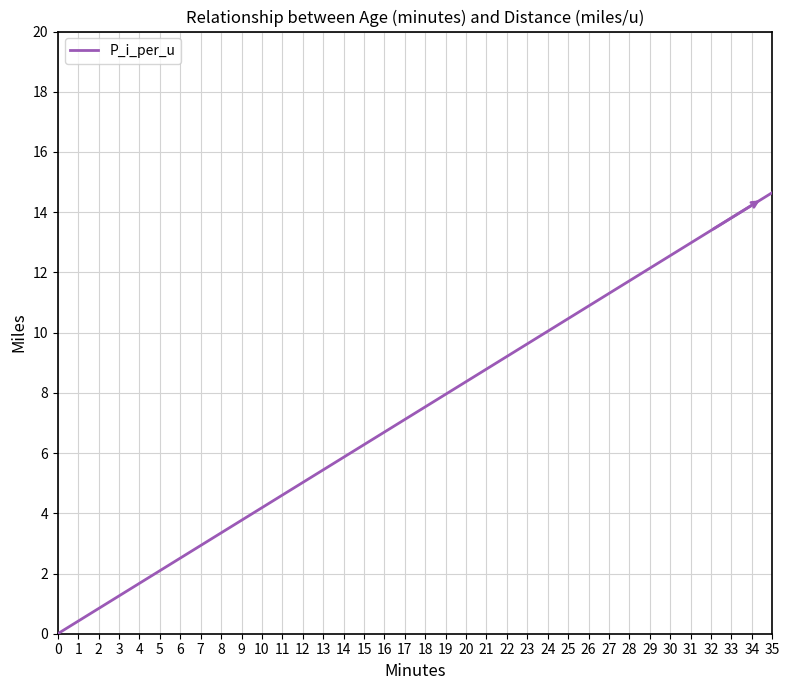

What is the maximum value shown in the chart?

14.7